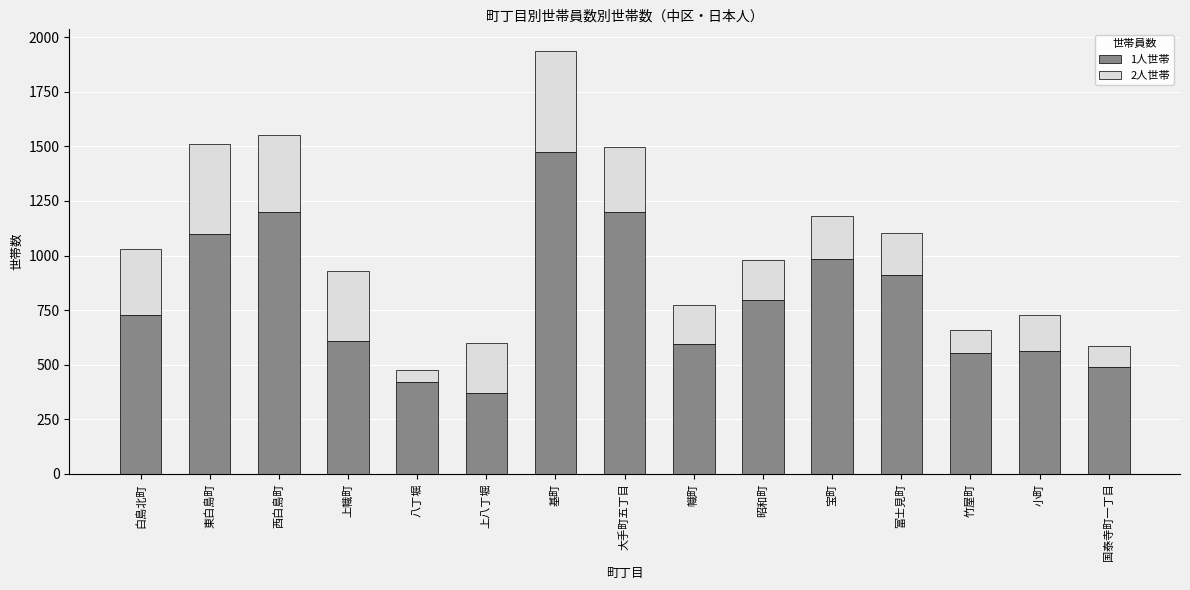

At which label does 1人世帯 reach its minimum?

上八丁堀